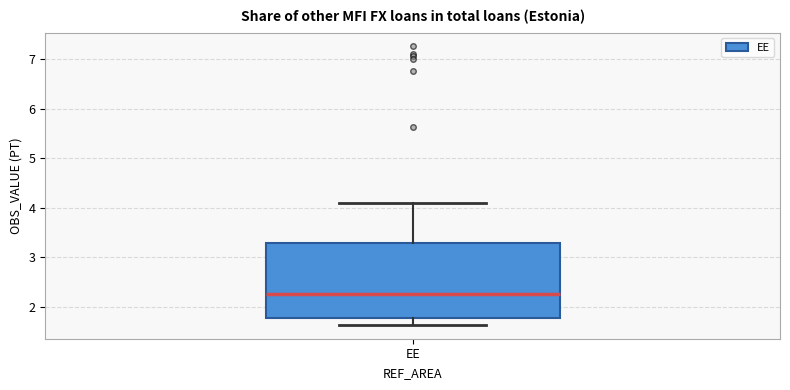

Transcribe this box plot: give where the median line is, the range the box spans, and where the two whiskers end, as read against the y-axis. The values are not printed on the chart, so give them approximately, as read against the axis.

median 2.3, box 1.8 to 3.3, whiskers 1.6 to 4.1